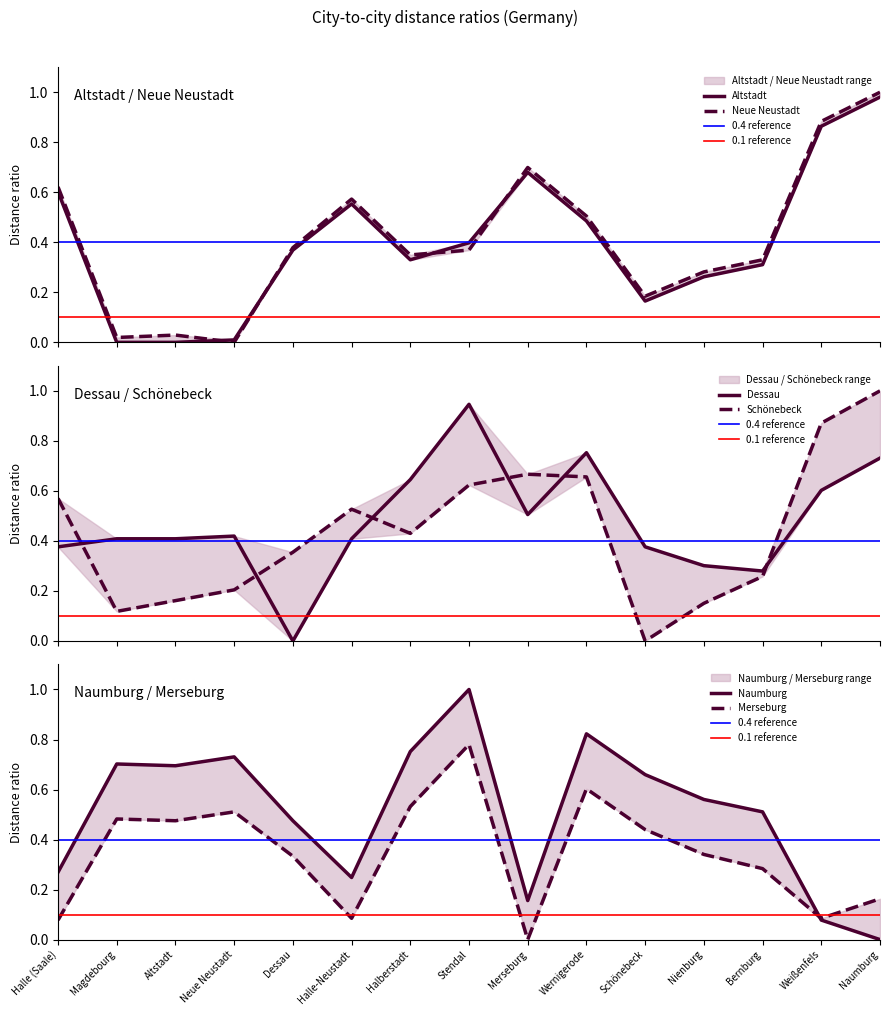

What is the difference between the Schönebeck values at Halberstadt and Merseburg?

0.2